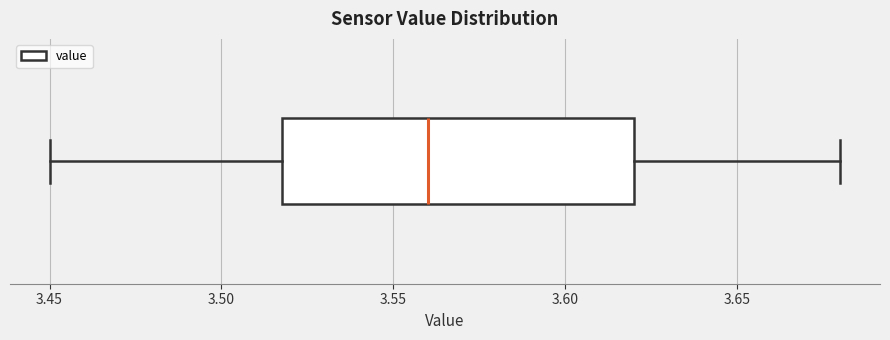

Read this box plot against the x-axis: the position of the median line, the range covered by the box, and the ends of both whiskers. The values are not printed on the chart, so give them approximately, as read against the axis.

median 3.56, box 3.52 to 3.62, whiskers 3.45 to 3.68